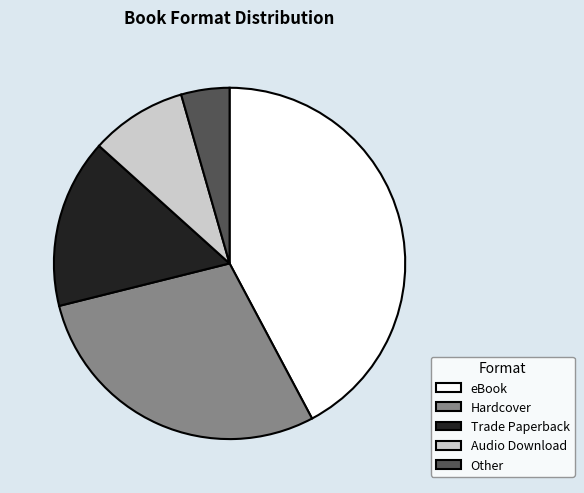

Does Audio Download represent more than half of the total?

No